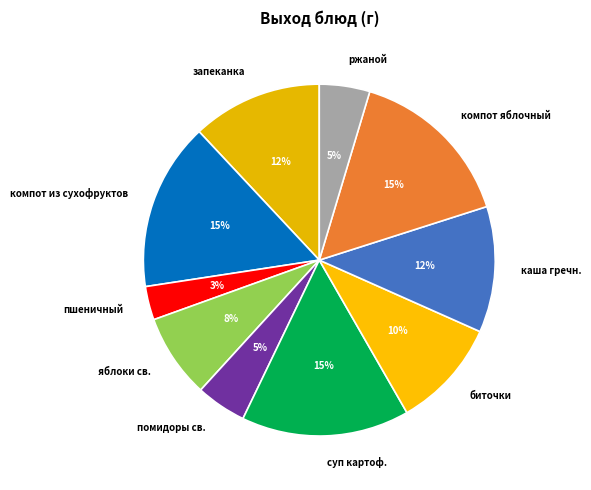

How many segments does this pie chart have?

10